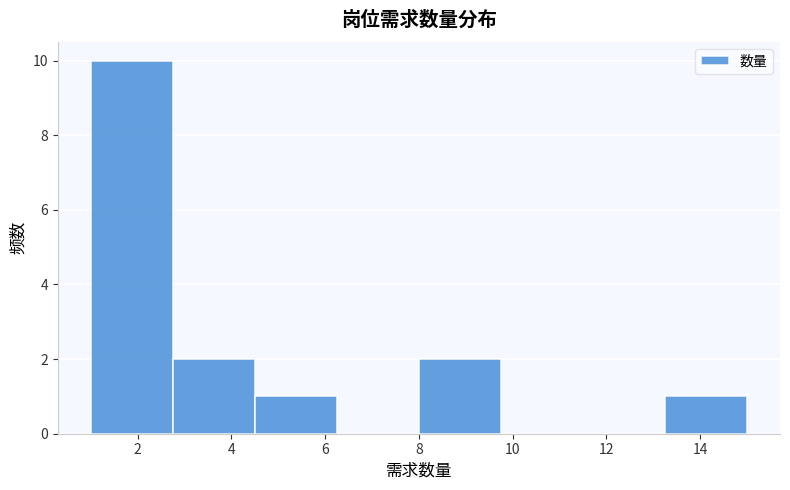

What is the height of the bar covering 13.25 to 15.00 on the x-axis? Neither the bar edges nor the heights are printed on the chart, so give them approximately, as read against the axes.

1